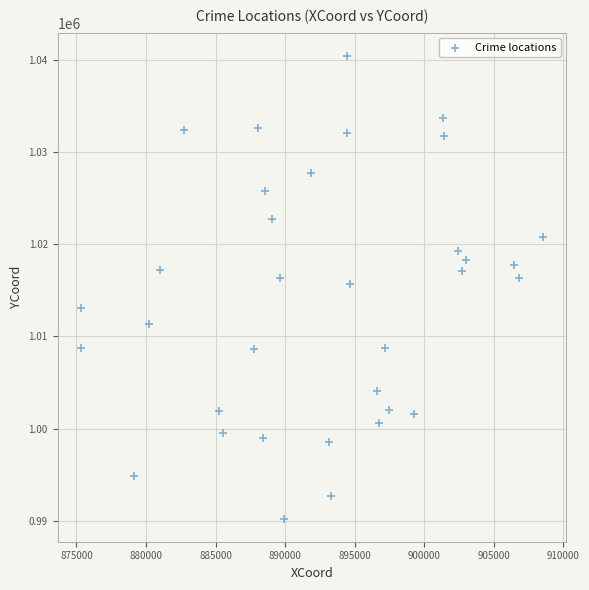

What is the range of X values (max minus min)?

33236.4